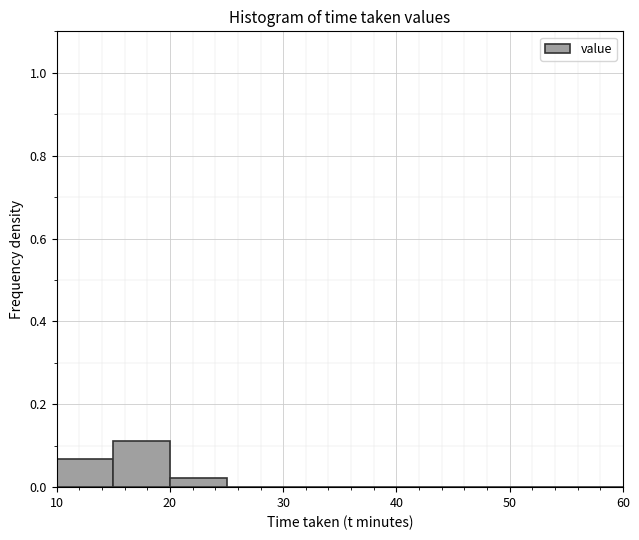

Reading left to right, transcribe this chart: for each bar, give the range it covers on the x-axis and its height. The values are not printed on the chart, so give them approximately, as read against the axis.

10 to 15: 0.06
15 to 20: 0.12
20 to 25: 0.02
25 to 30: 0
30 to 40: 0
40 to 50: 0
50 to 60: 0